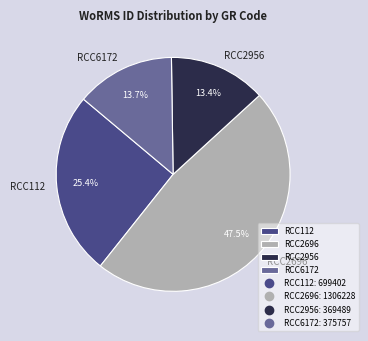

What is the largest slice in the pie chart?

RCC2696